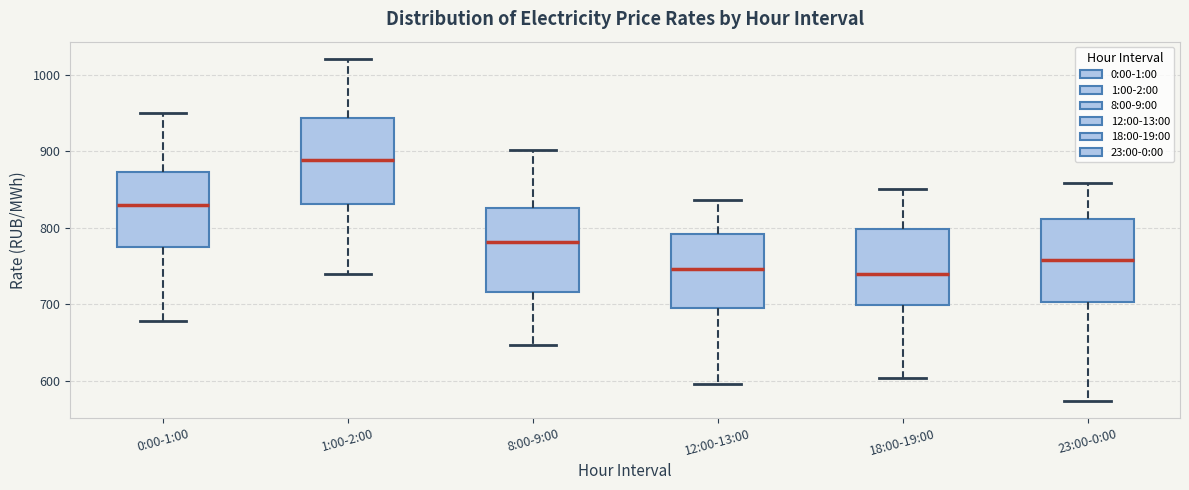

Reading left to right, transcribe this box plot: for each box, give where its median line is, the range the box spans, and where its two whiskers end, as read against the y-axis. The values are not printed on the chart, so give them approximately, as read against the axis.

0:00-1:00: median 830, box 780 to 870, whiskers 680 to 950
1:00-2:00: median 890, box 830 to 940, whiskers 740 to 1020
8:00-9:00: median 780, box 720 to 830, whiskers 650 to 900
12:00-13:00: median 750, box 690 to 790, whiskers 600 to 840
18:00-19:00: median 740, box 700 to 800, whiskers 600 to 850
23:00-0:00: median 760, box 700 to 810, whiskers 570 to 860